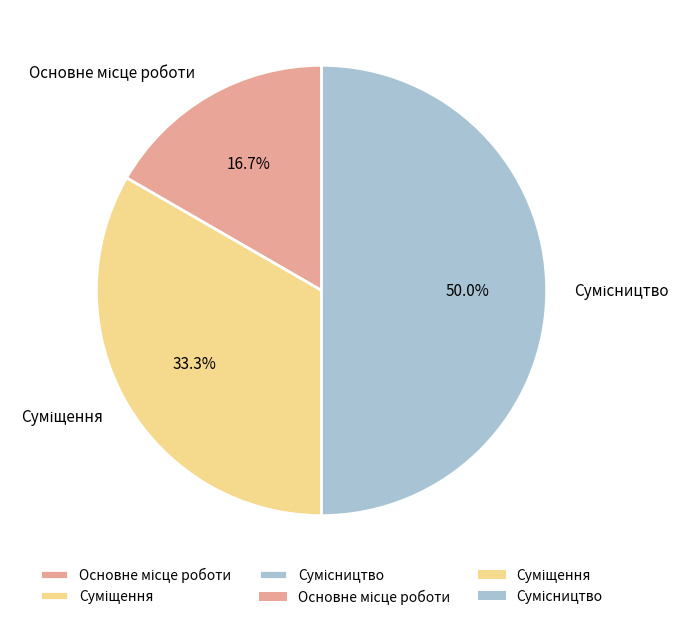

How many segments does this pie chart have?

3